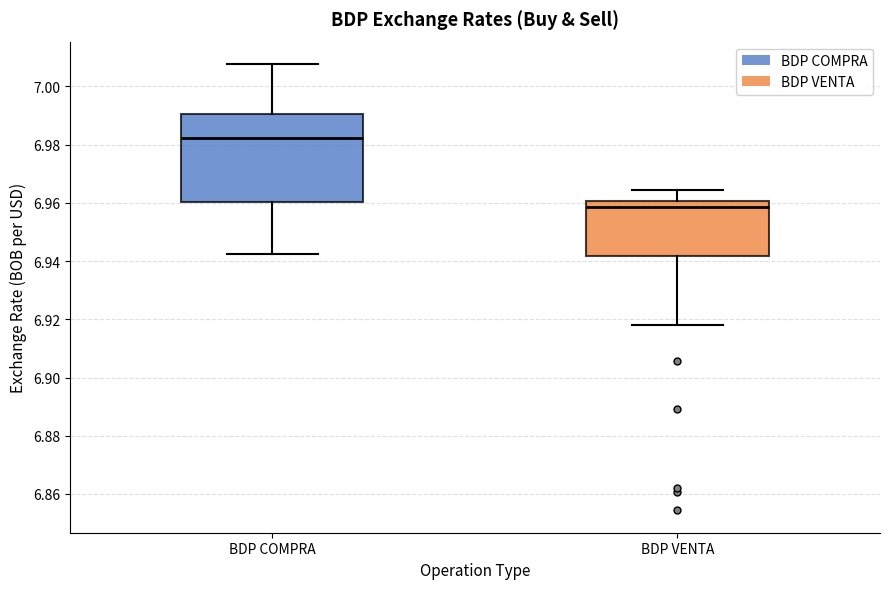

Where does the median line of the box for BDP VENTA sit on the y-axis? The values are not printed on the chart, so give them approximately, as read against the axis.

6.958